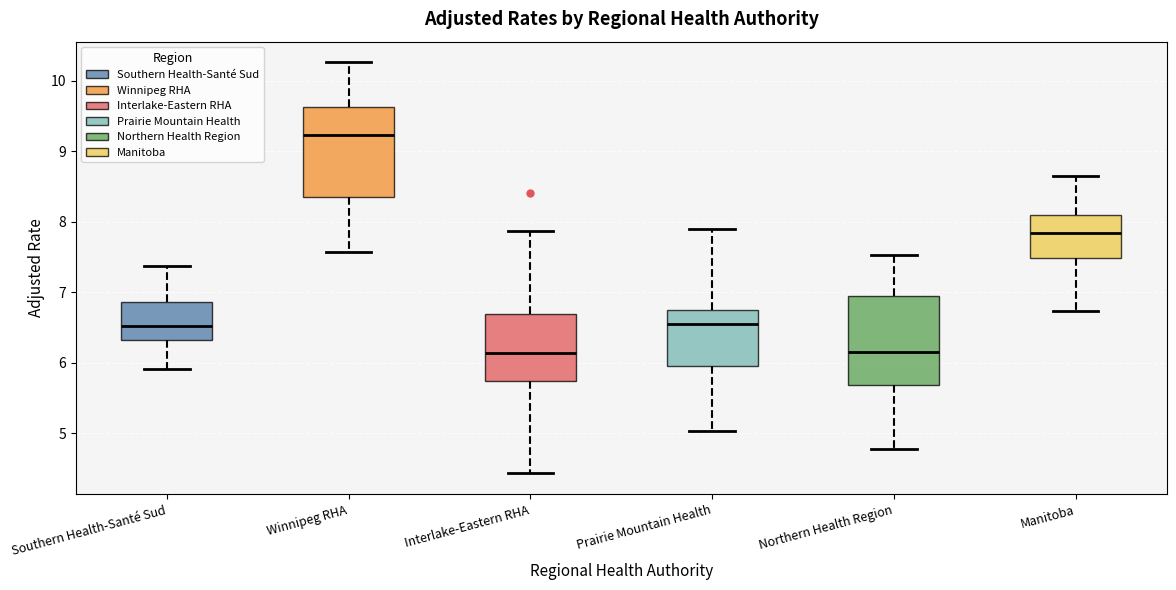

Where is the upper edge of the box for Manitoba on the y-axis? The values are not printed on the chart, so give them approximately, as read against the axis.

8.1